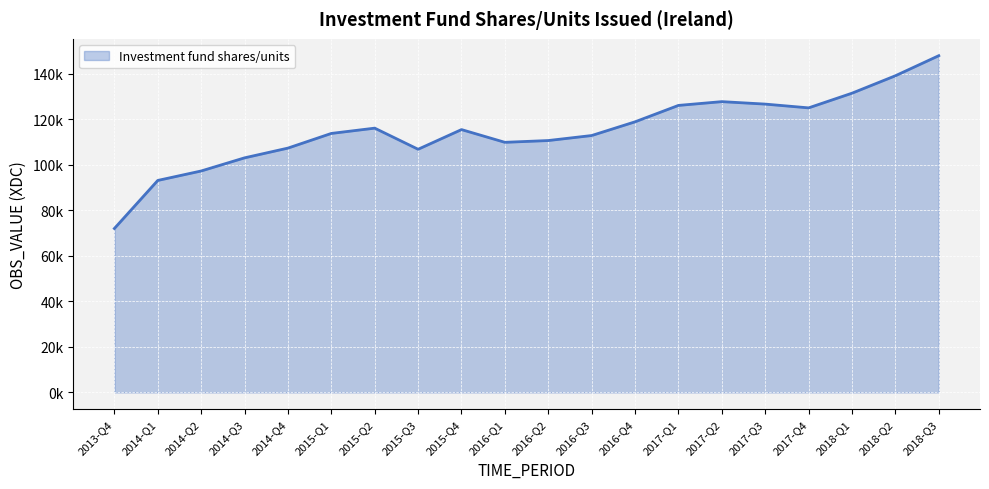

Approximately how many times larger is the value at 2013-Q4 compared to 2016-Q1?

0.7